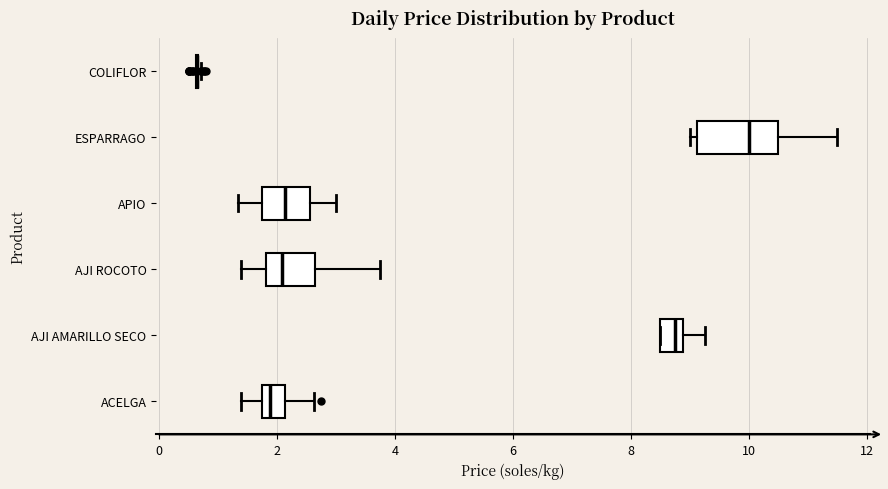

Which box is the widest, from its left edge to its right edge?

ESPARRAGO